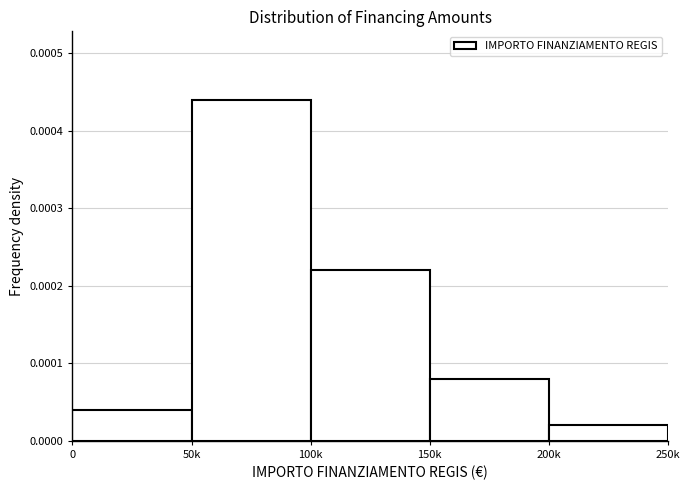

At which label is the value closest to 0?

200k